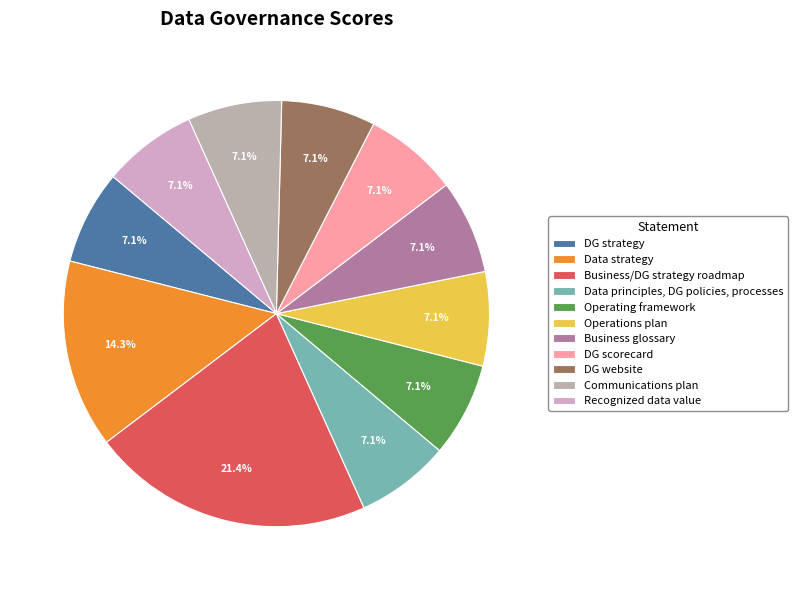

Count the number of slices in the pie.

11